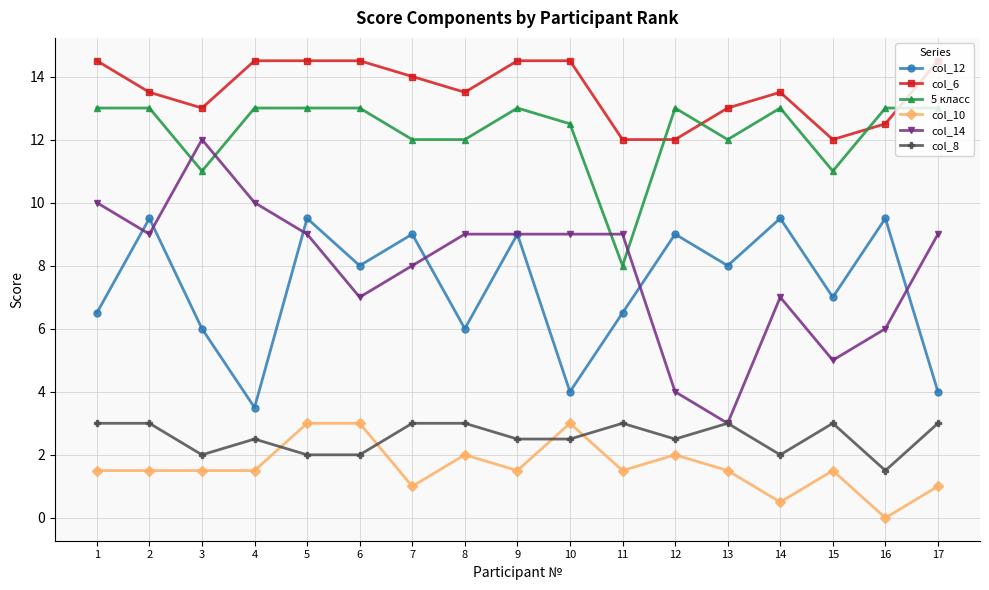

Reading left to right, list all the values displayed in this chart.

col_12: 1=6.5	2=9.5	3=6.0	4=3.5	5=9.5	6=8.0	7=9.0	8=6.0	9=9.0	10=4.0	11=6.5	12=9.0	13=8.0	14=9.5	15=7.0	16=9.5	17=4.0
col_6: 1=14.5	2=13.5	3=13.0	4=14.5	5=14.5	6=14.5	7=14.0	8=13.5	9=14.5	10=14.5	11=12.0	12=12.0	13=13.0	14=13.5	15=12.0	16=12.5	17=14.5
5 класс: 1=13.0	2=13.0	3=11.0	4=13.0	5=13.0	6=13.0	7=12.0	8=12.0	9=13.0	10=12.5	11=8.0	12=13.0	13=12.0	14=13.0	15=11.0	16=13.0	17=13.0
col_10: 1=1.5	2=1.5	3=1.5	4=1.5	5=3.0	6=3.0	7=1.0	8=2.0	9=1.5	10=3.0	11=1.5	12=2.0	13=1.5	14=0.5	15=1.5	16=0.0	17=1.0
col_14: 1=10.0	2=9.0	3=12.0	4=10.0	5=9.0	6=7.0	7=8.0	8=9.0	9=9.0	10=9.0	11=9.0	12=4.0	13=3.0	14=7.0	15=5.0	16=6.0	17=9.0
col_8: 1=3.0	2=3.0	3=2.0	4=2.5	5=2.0	6=2.0	7=3.0	8=3.0	9=2.5	10=2.5	11=3.0	12=2.5	13=3.0	14=2.0	15=3.0	16=1.5	17=3.0